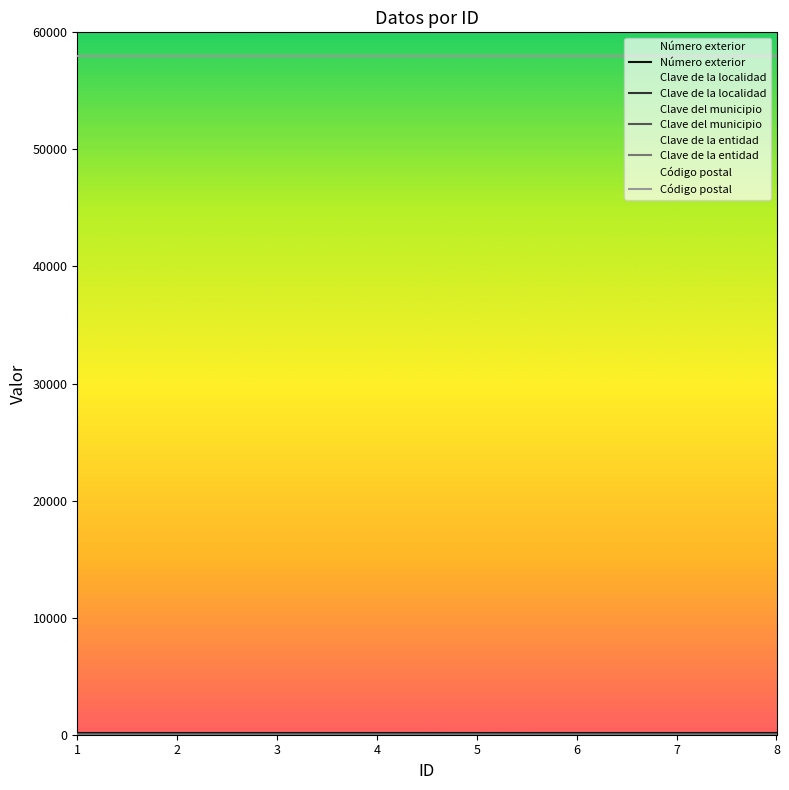

Where is Clave del municipio nearest to the value 53?

1